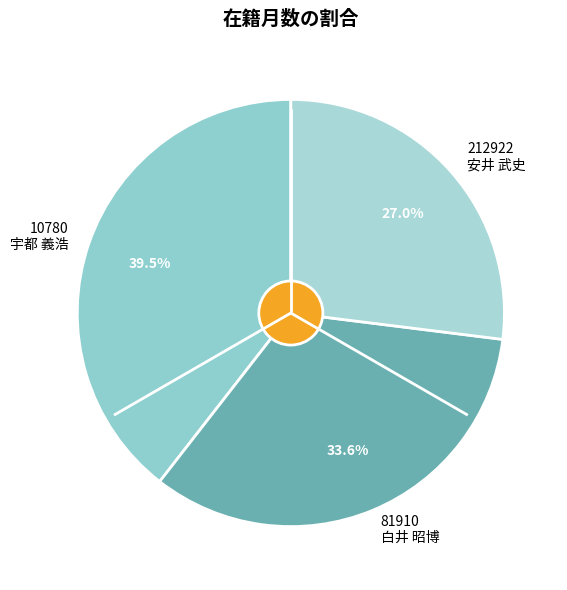

How many slices are in this pie chart?

3